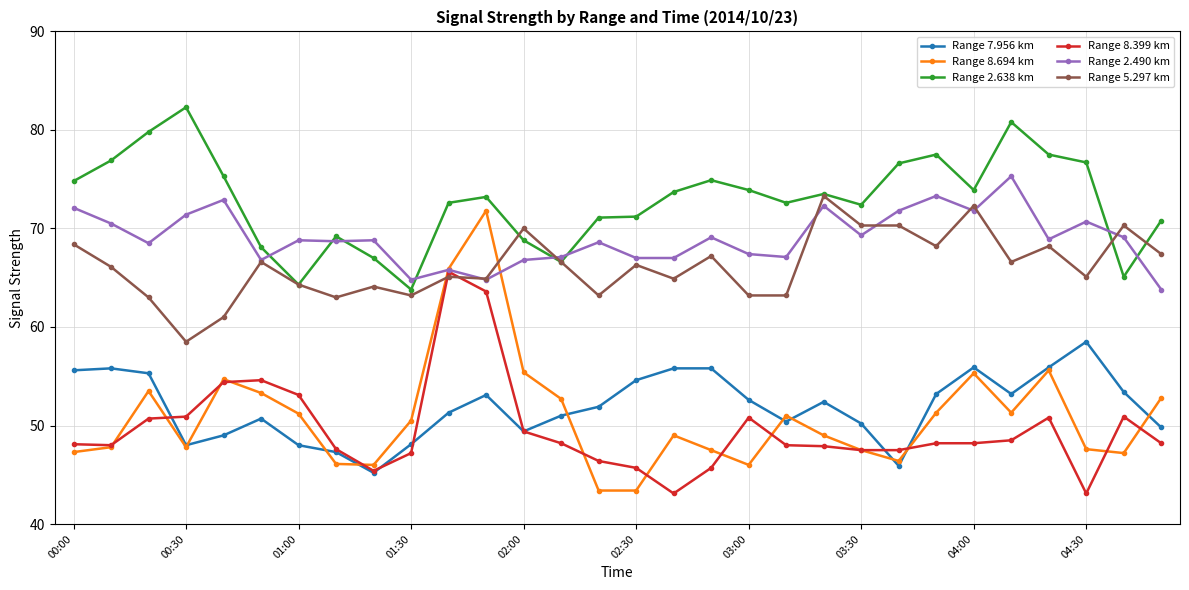

What is the value of the Range 7.956 km point at the 16th from the left?

54.6